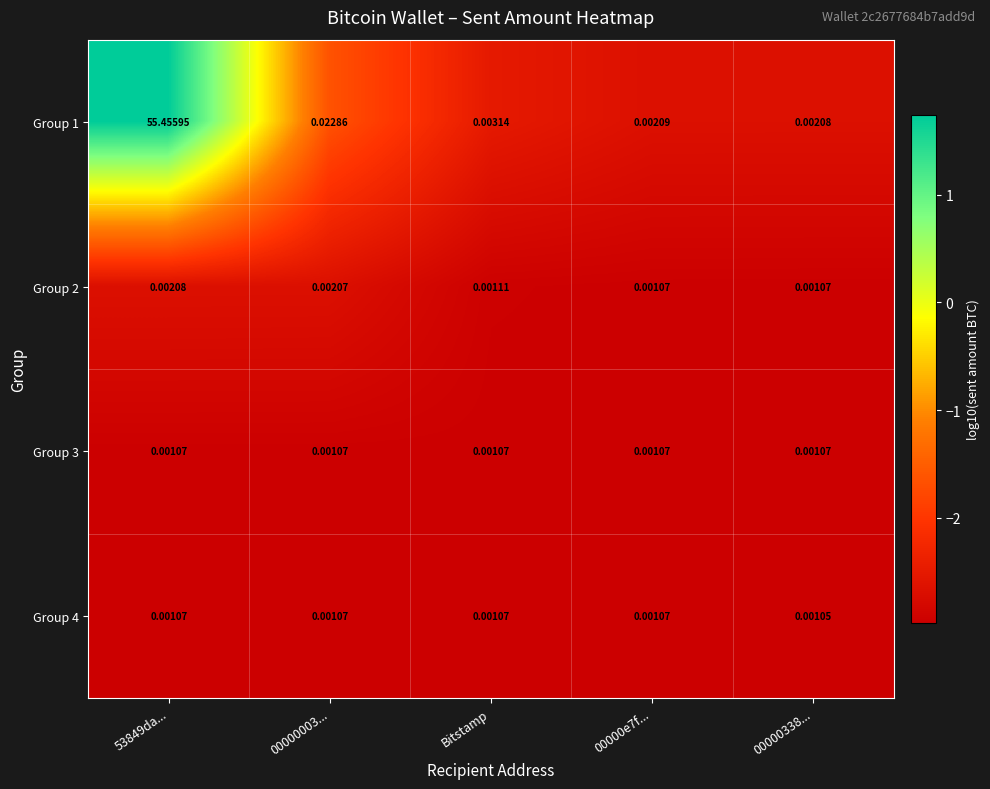

Is the value of Group 4 at 53849da... greater than the value of Group 2 at 53849da...?

No